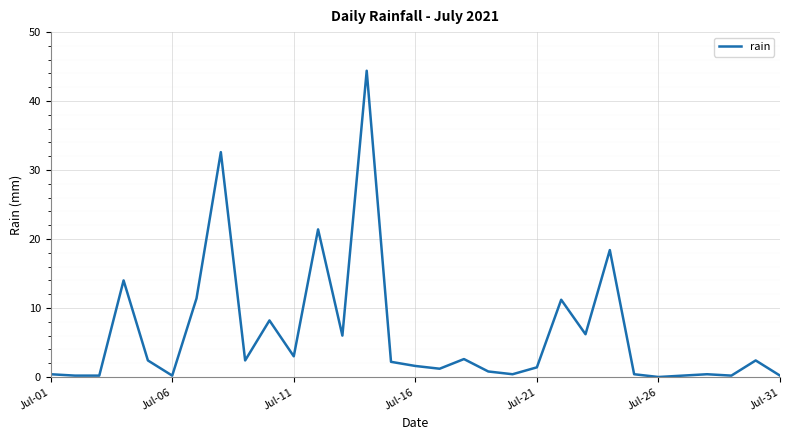

What is the difference between the maximum and minimum values?

44.4